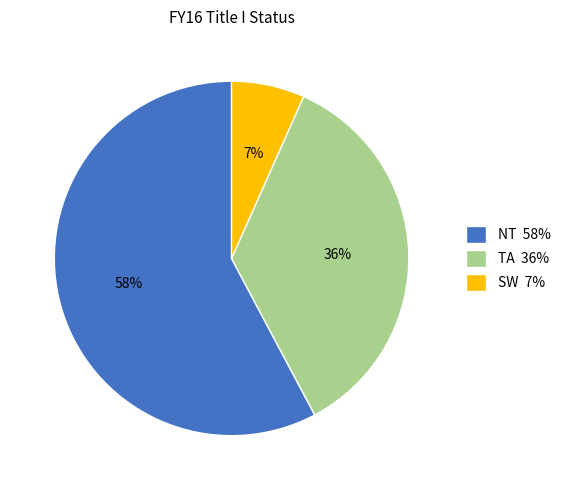

Is it true that SW is 20% of the pie?

False